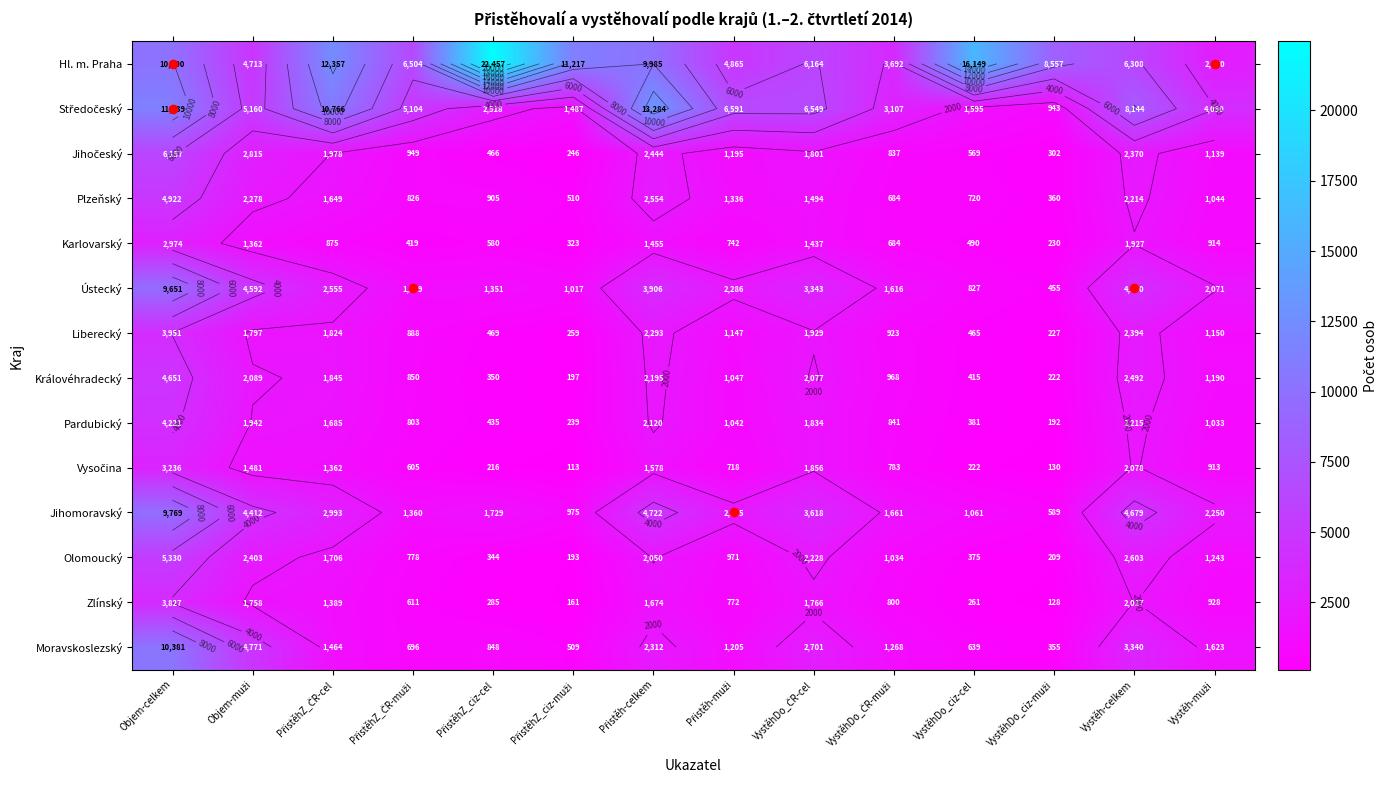

What is the sum of the Vysočina values at Objem-muži and Vystěh-celkem?

3559